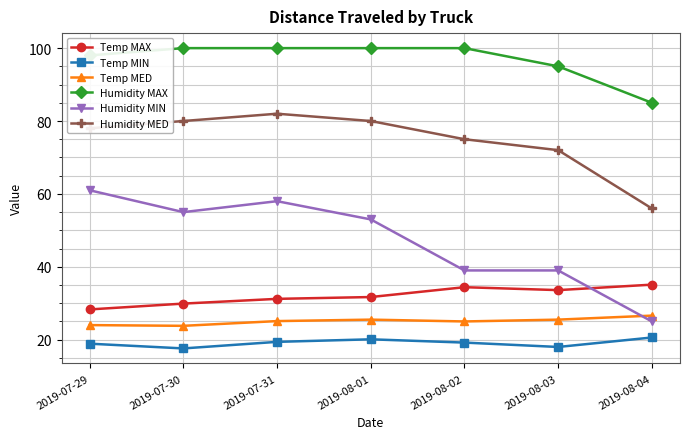

List the series in order of their peak value, lowest first.

Temp MIN, Temp MED, Temp MAX, Humidity MIN, Humidity MED, Humidity MAX